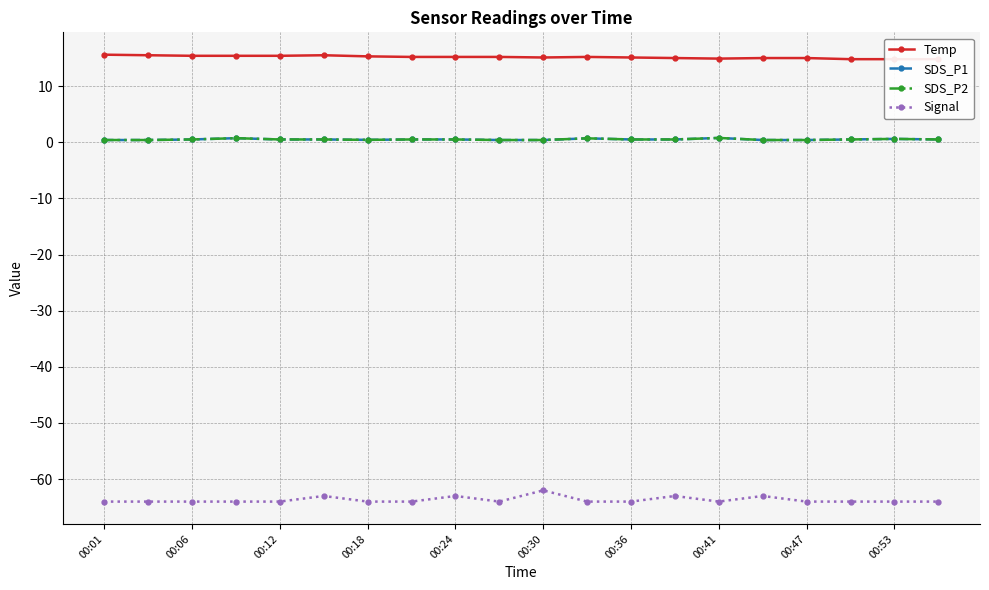

The value of SDS_P2 at 00:41 is 0.5. True or false?

True